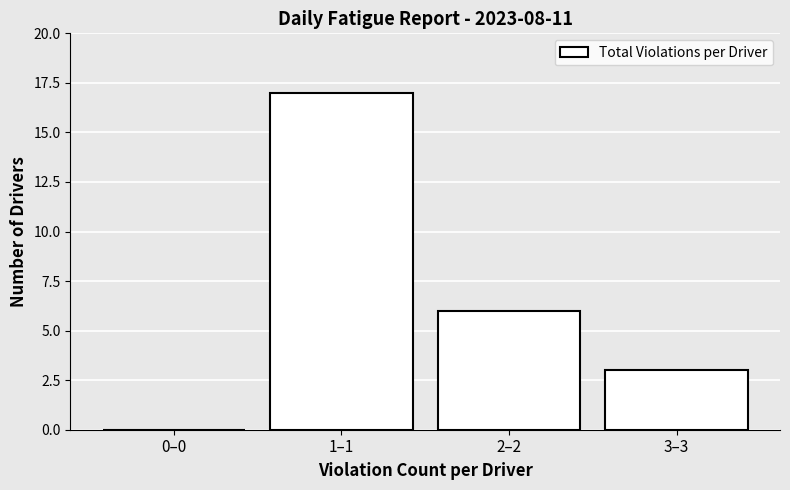

Reading right to left, what are all the values shown in this chart?

3–3=3	2–2=6	1–1=17	0–0=0